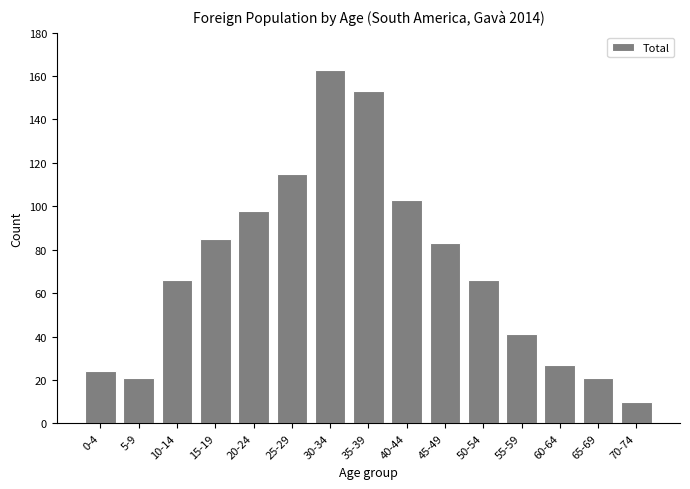

Reading left to right, list all the values displayed in this chart.

0-4=24	5-9=21	10-14=66	15-19=85	20-24=98	25-29=115	30-34=163	35-39=153	40-44=103	45-49=83	50-54=66	55-59=41	60-64=27	65-69=21	70-74=10